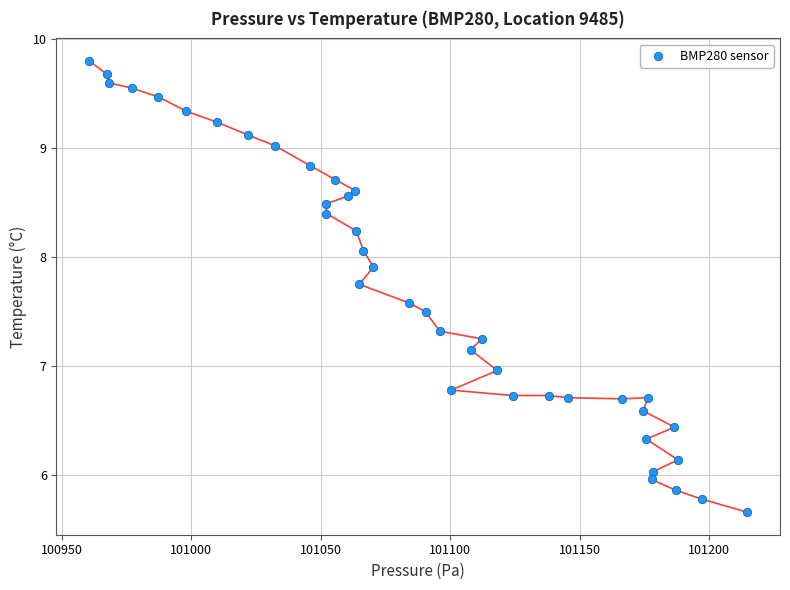

What is the range of Y values (max minus min)?

4.1